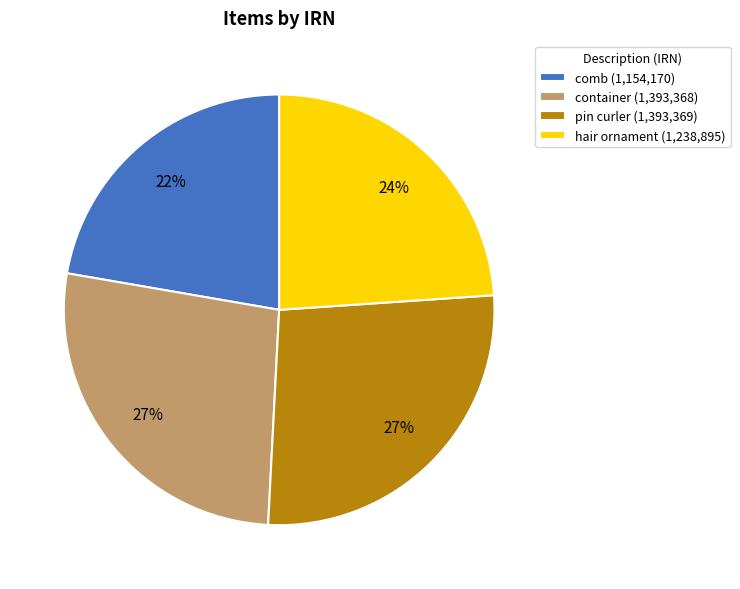

Is it true that pin curler is 27% of the pie?

True